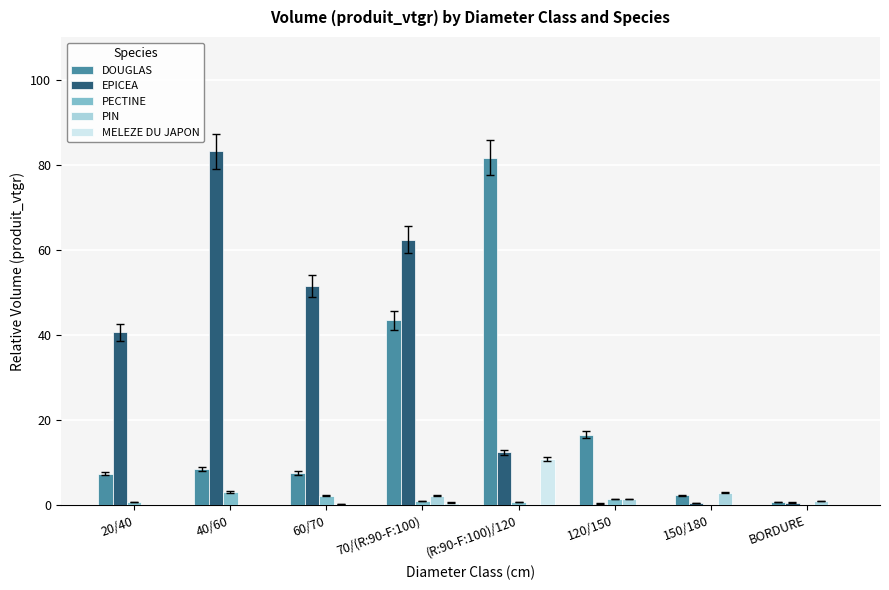

Does the chart contain stacked bars?

No